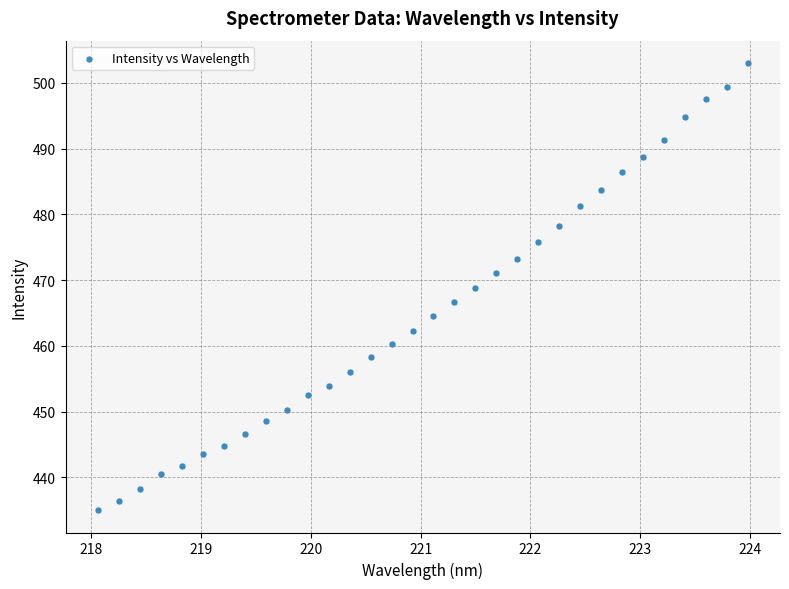

What is the range of Y values (max minus min)?

68.0